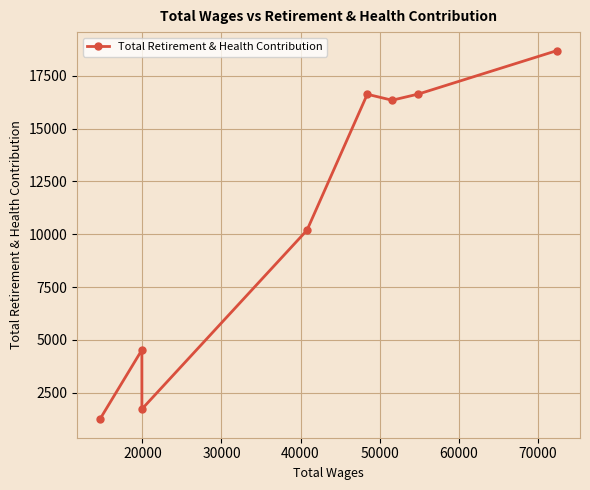

What is the greatest value displayed?

18687